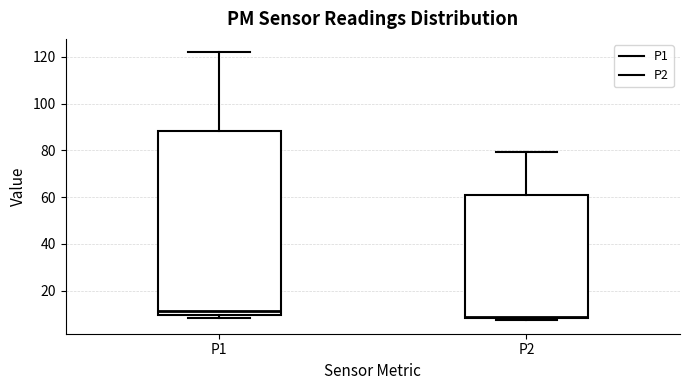

Which box's median line is the lowest?

P2